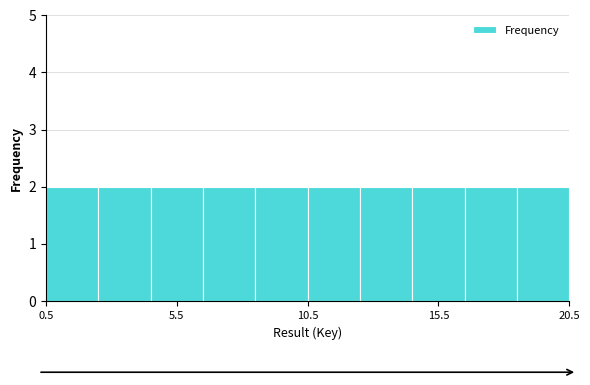

Reading left to right, transcribe this chart: for each bar, give the range it covers on the x-axis and its height. The values are not printed on the chart, so give them approximately, as read against the axis.

0.5 to 2.5: 2
2.5 to 4.5: 2
4.5 to 6.5: 2
6.5 to 8.5: 2
8.5 to 10.5: 2
10.5 to 12.5: 2
12.5 to 14.5: 2
14.5 to 16.5: 2
16.5 to 18.5: 2
18.5 to 20.5: 2